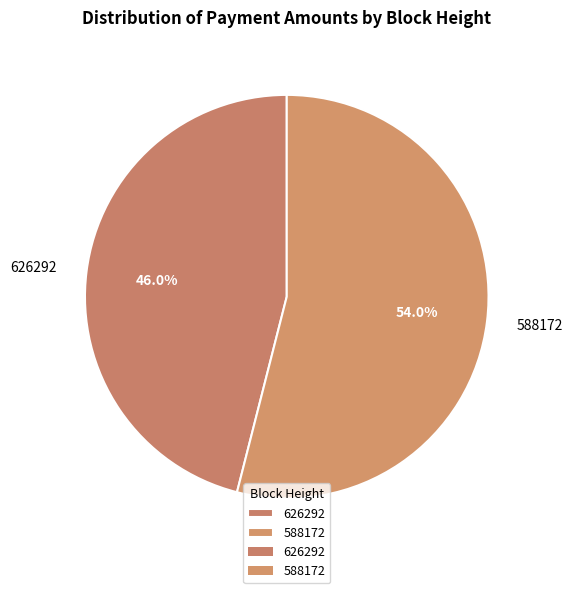

Rank the categories by value from lowest to highest.

626292, 588172